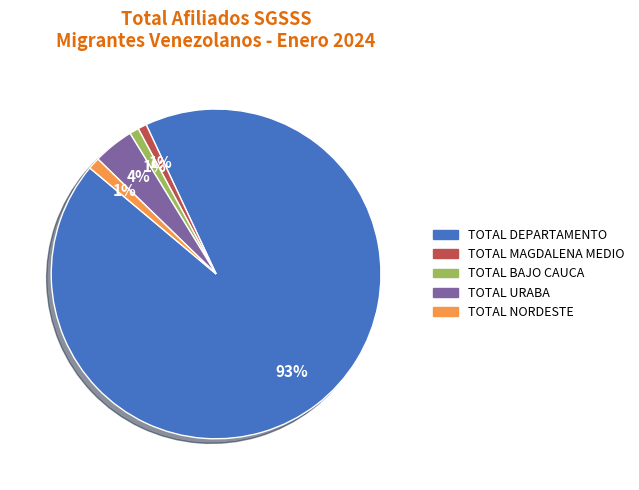

To the nearest percent, what is the combined percentage of TOTAL MAGDALENA MEDIO and TOTAL NORDESTE?

2%